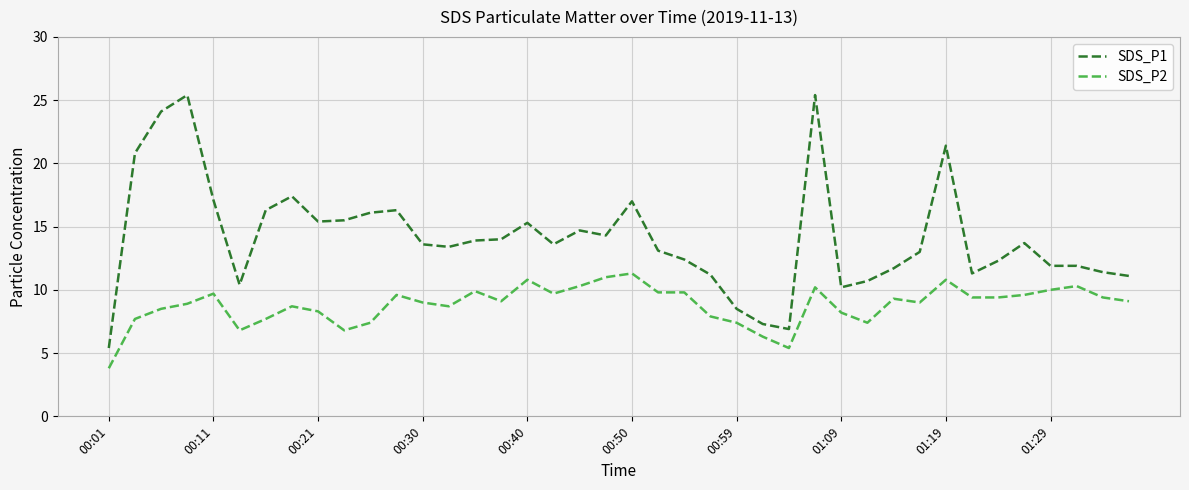

What is the smallest value displayed?

3.8